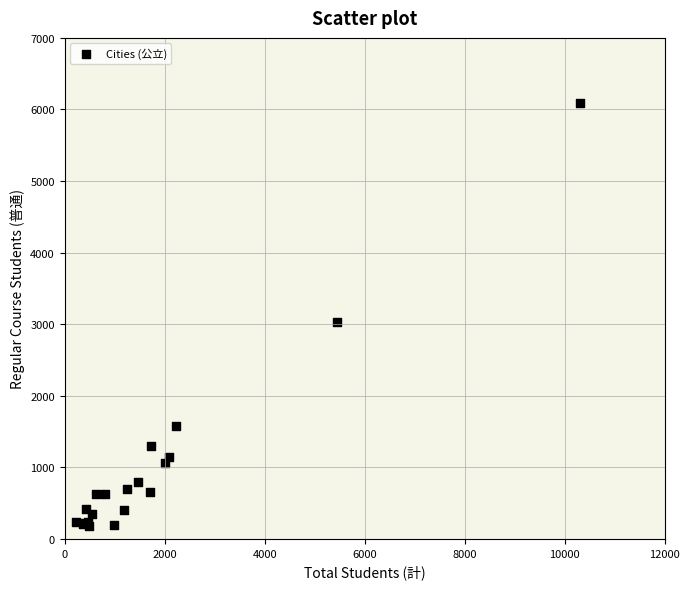

What Y value in the scatter plot is closest to 3139?

3035